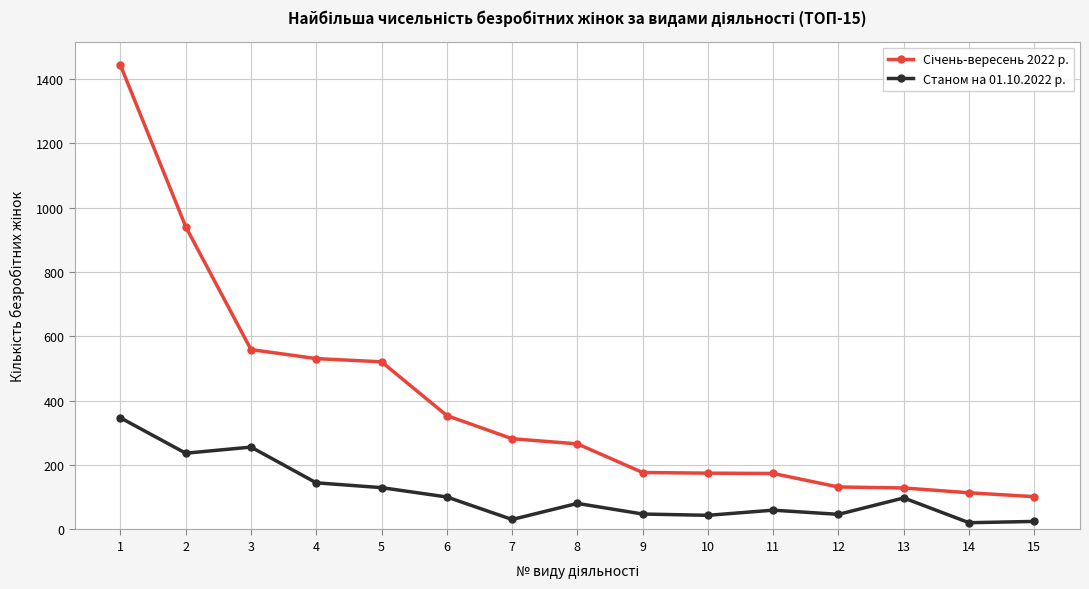

What is the value of the Станом на 01.10.2022 р. point at the 5th from the left?

130